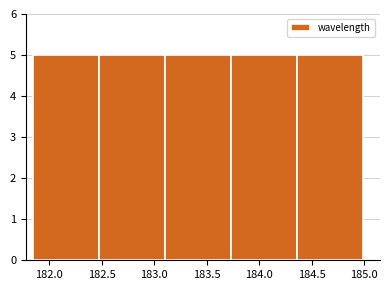

How tall is the bar that spans 183.75 to 184.35 on the x-axis? Neither the bar edges nor the heights are printed on the chart, so give them approximately, as read against the axes.

5